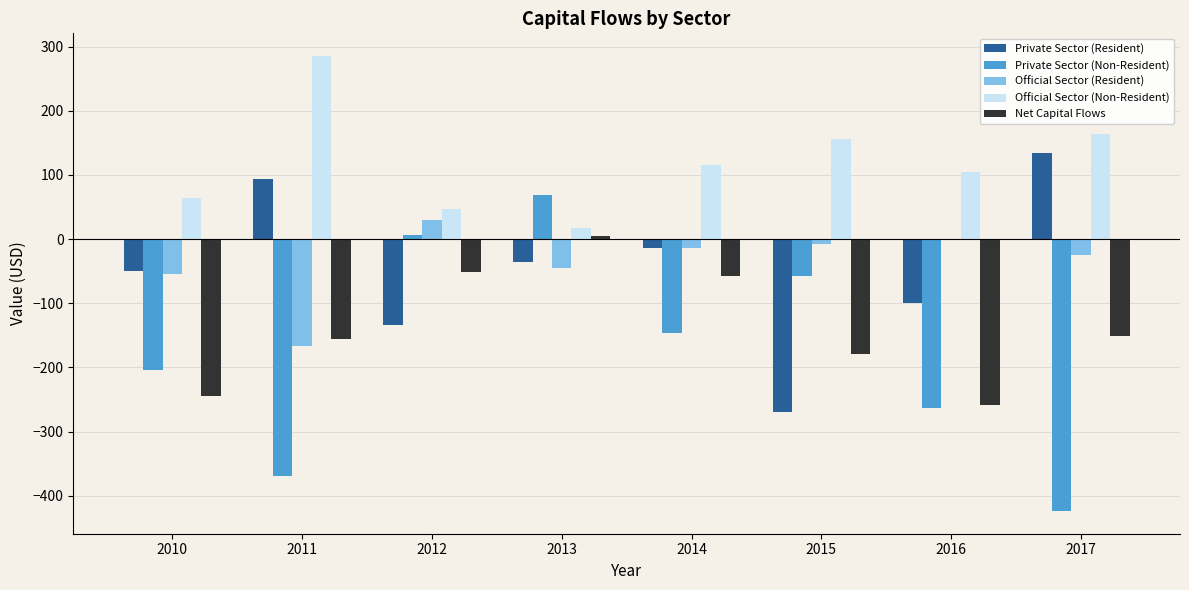

What is the total value across all series at 2017?

-301.5